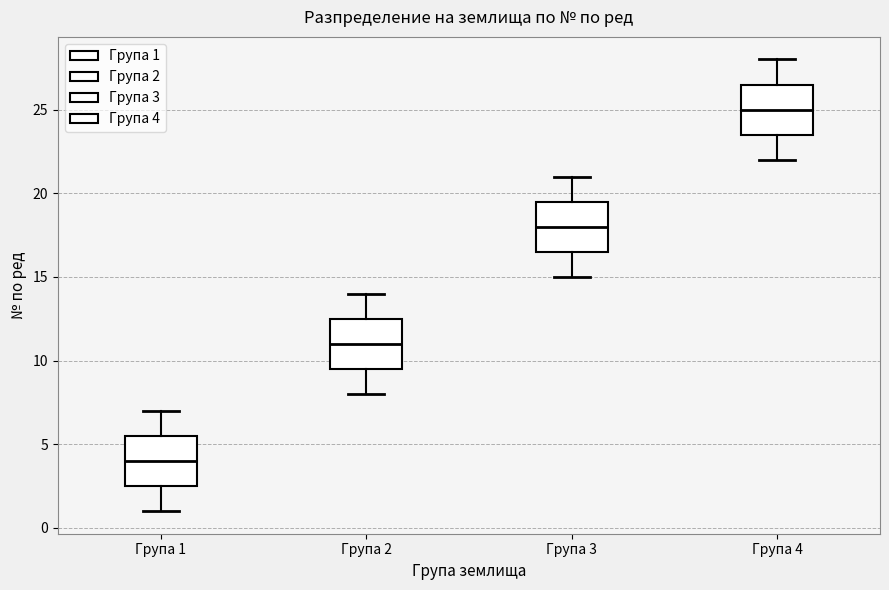

Reading left to right, transcribe this box plot: for each box, give where its median line is, the range the box spans, and where its two whiskers end, as read against the y-axis. The values are not printed on the chart, so give them approximately, as read against the axis.

Група 1: median 4.0, box 2.5 to 5.5, whiskers 1.0 to 7.0
Група 2: median 11.0, box 9.5 to 12.5, whiskers 8.0 to 14.0
Група 3: median 18.0, box 16.5 to 19.5, whiskers 15.0 to 21.0
Група 4: median 25.0, box 23.5 to 26.5, whiskers 22.0 to 28.0